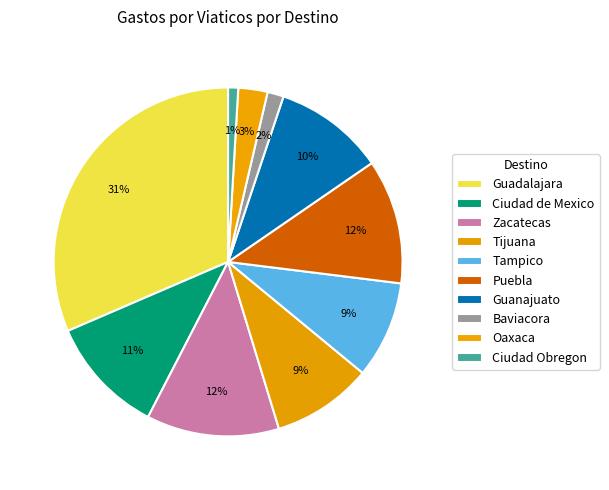

Is it true that Puebla is 12% of the pie?

True